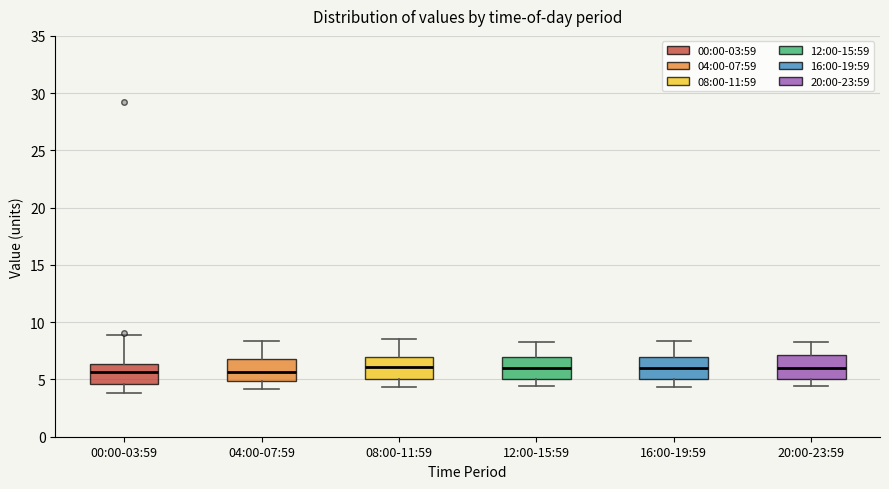

Reading left to right, read every box against the y-axis: the position of its median line, the range the box covers, and the ends of its whiskers. The values are not printed on the chart, so give them approximately, as read against the axis.

00:00-03:59: median 5.5, box 4.5 to 6.5, whiskers 4.0 to 9.0
04:00-07:59: median 5.5, box 5.0 to 7.0, whiskers 4.0 to 8.5
08:00-11:59: median 6.0, box 5.0 to 7.0, whiskers 4.5 to 8.5
12:00-15:59: median 6.0, box 5.0 to 7.0, whiskers 4.5 to 8.5
16:00-19:59: median 6.0, box 5.0 to 7.0, whiskers 4.5 to 8.5
20:00-23:59: median 6.0, box 5.0 to 7.0, whiskers 4.5 to 8.5